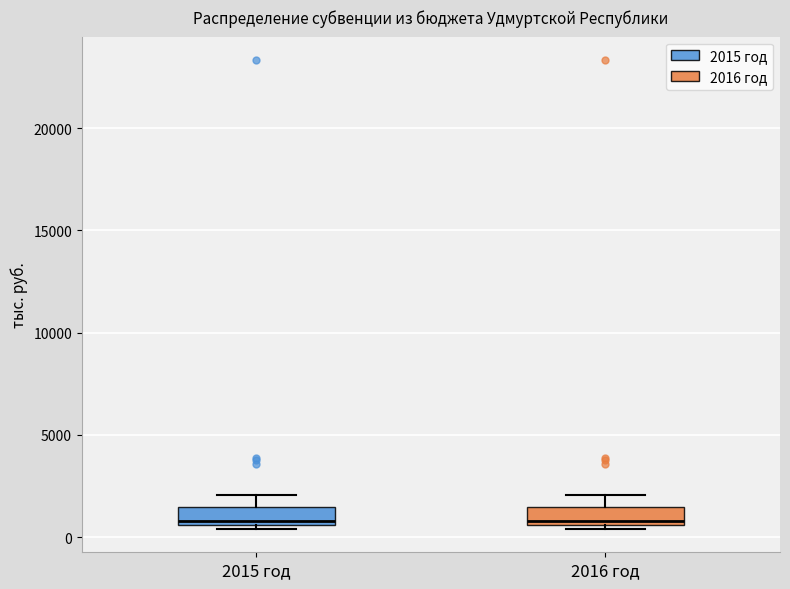

Reading left to right, read every box against the y-axis: the position of its median line, the range the box covers, and the ends of its whiskers. The values are not printed on the chart, so give them approximately, as read against the axis.

2015 год: median 1000, box 500 to 1500, whiskers 500 (just below the box's lower edge) to 2000
2016 год: median 1000, box 500 to 1500, whiskers 500 (just below the box's lower edge) to 2000